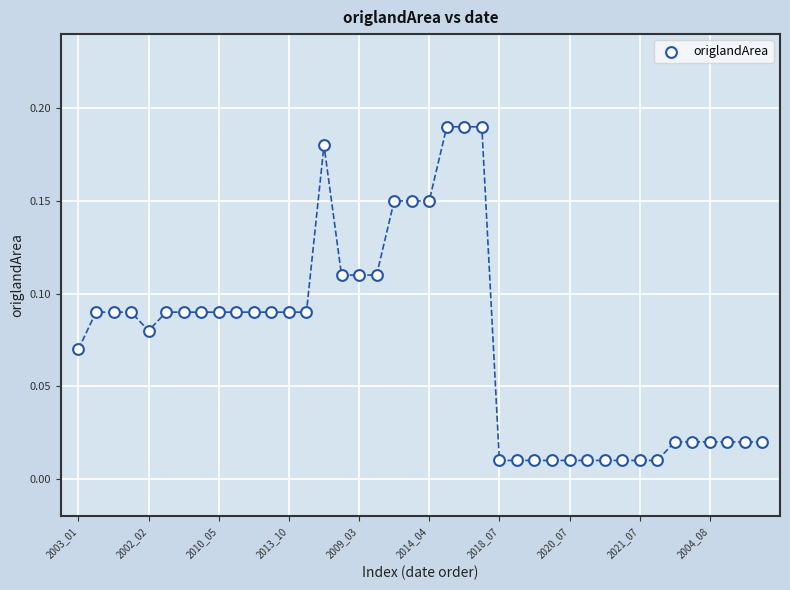

How many data points are displayed?

40